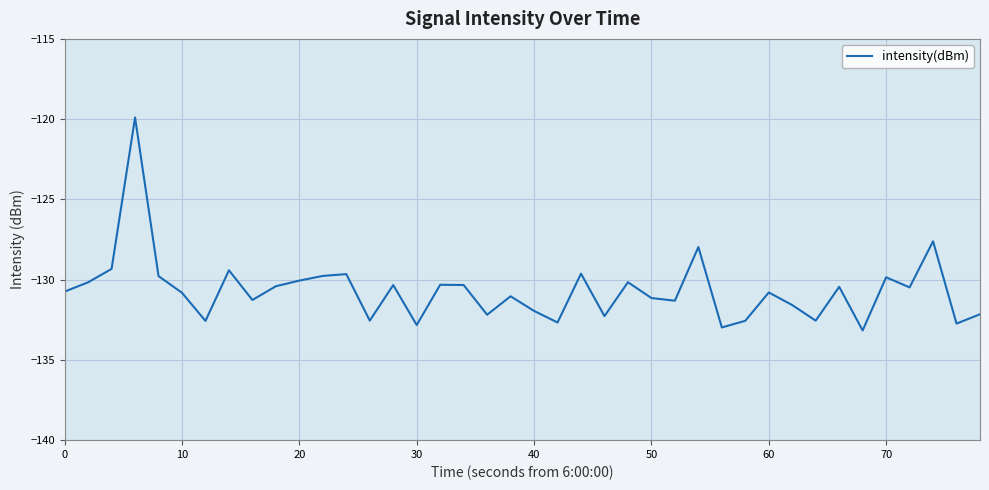

What is the maximum value shown in the chart?

-119.9